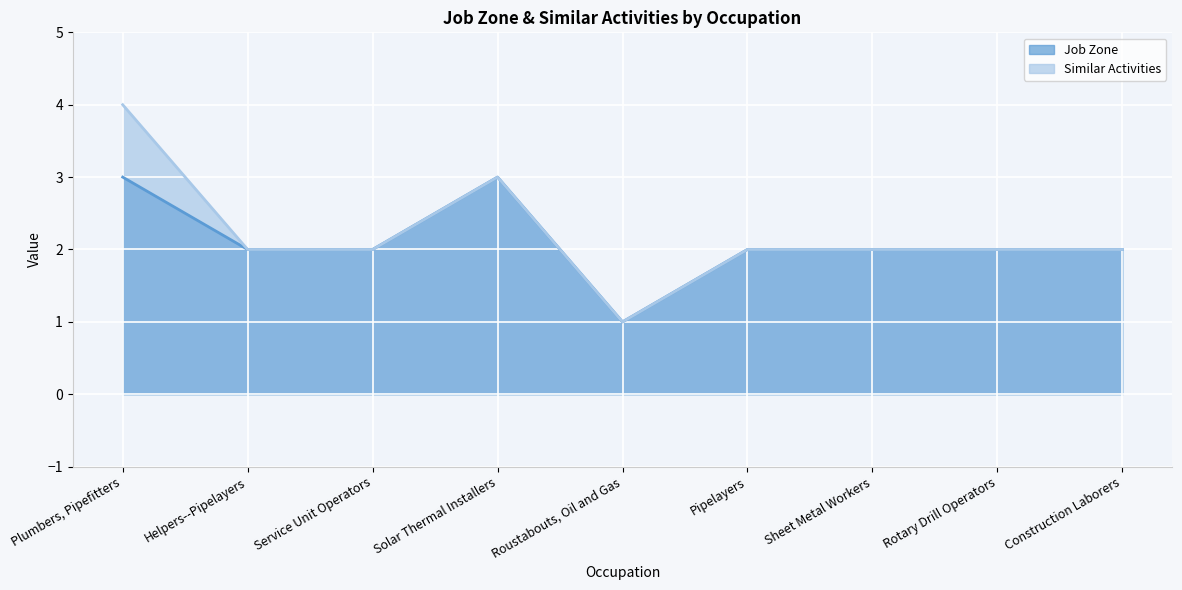

What is the difference between the second highest and second lowest values?

1